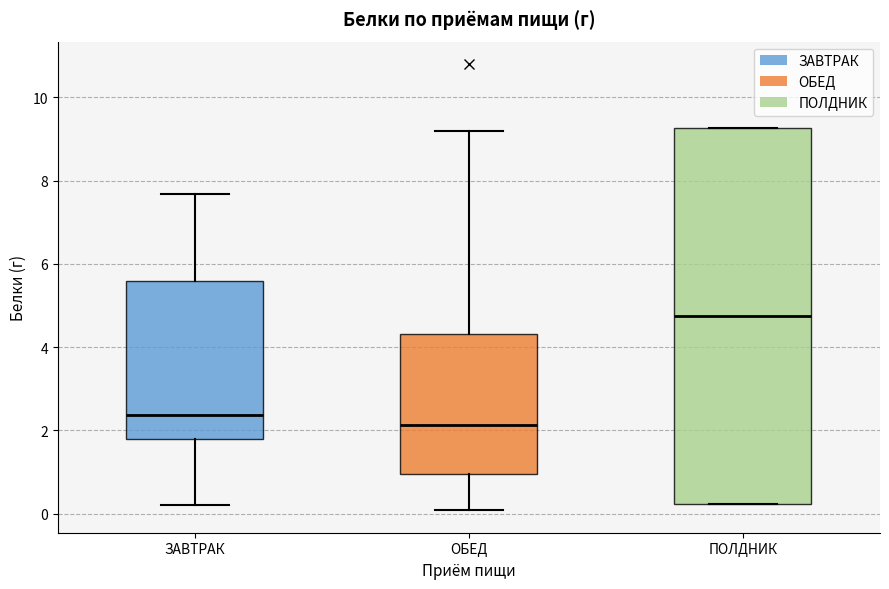

Where is the upper edge of the box for ПОЛДНИК on the y-axis? The values are not printed on the chart, so give them approximately, as read against the axis.

9.2